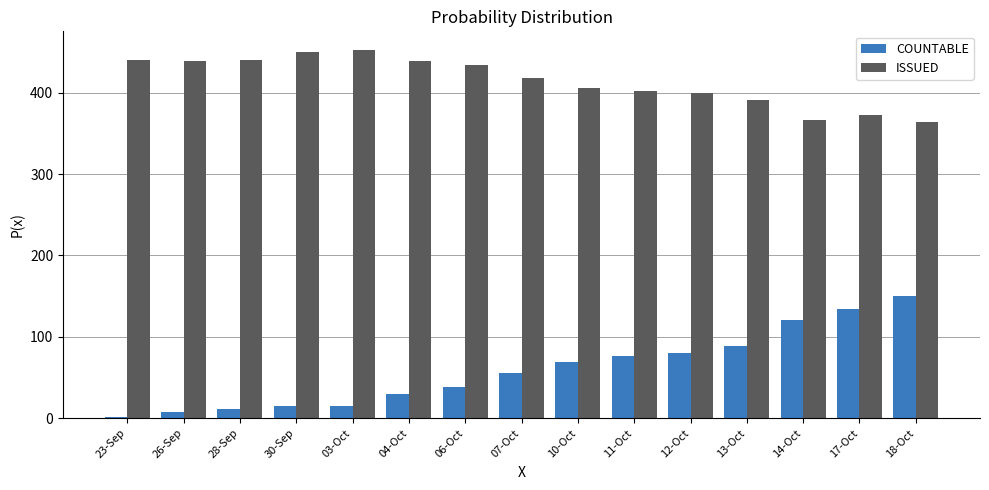

What is the average value of the COUNTABLE series?

59